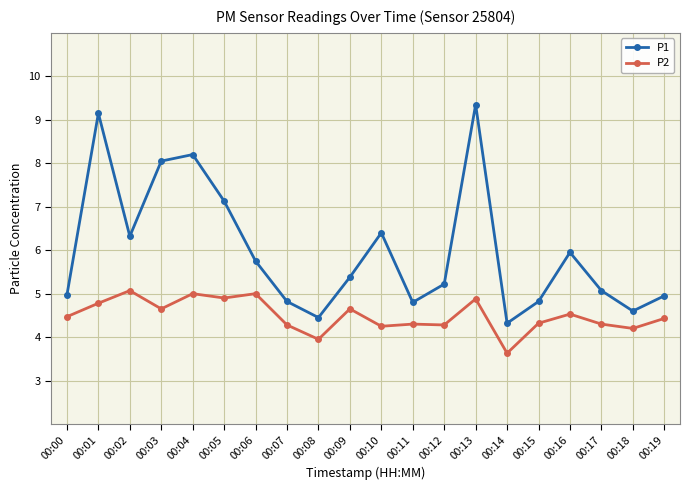

Count the number of data series in this chart.

2